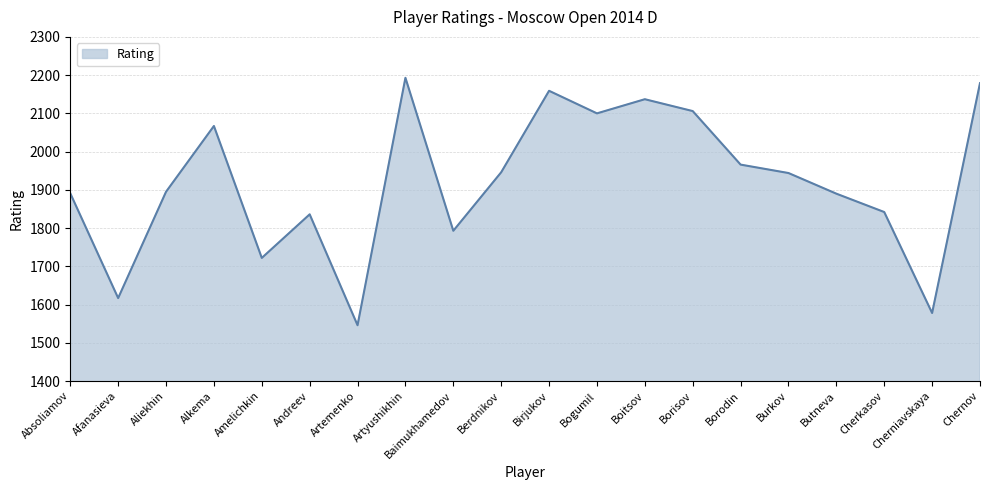

How many values are below 1944?

10